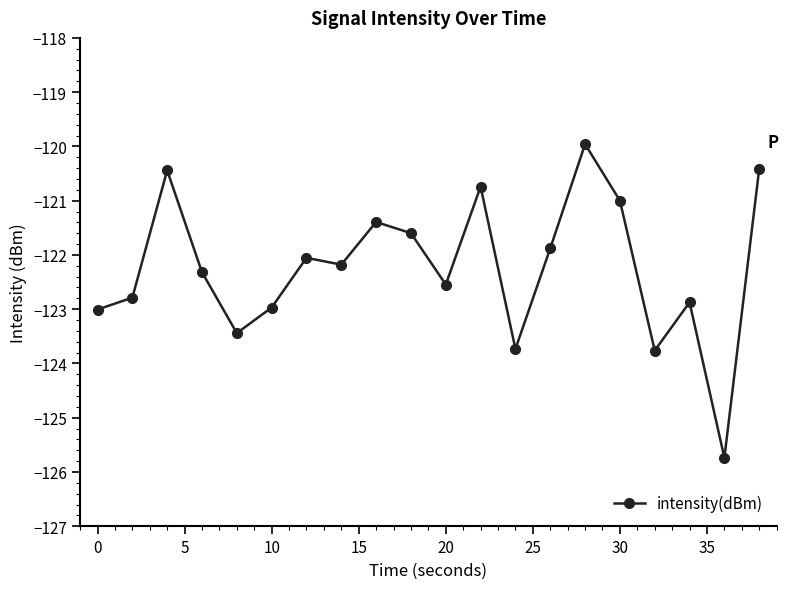

What is the difference between the second highest and second lowest values?

3.3